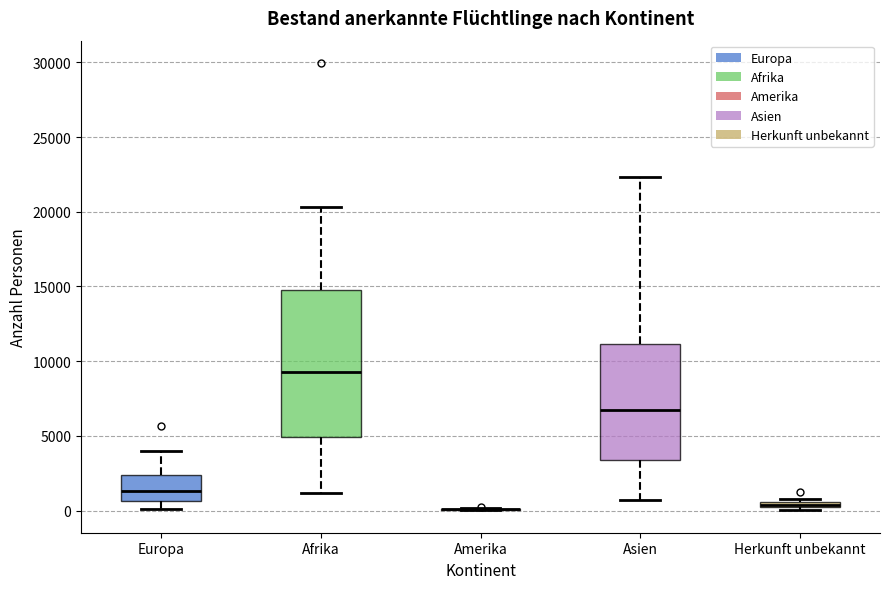

Comparing the boxes themselves (not the whiskers), which one is the tallest?

Afrika